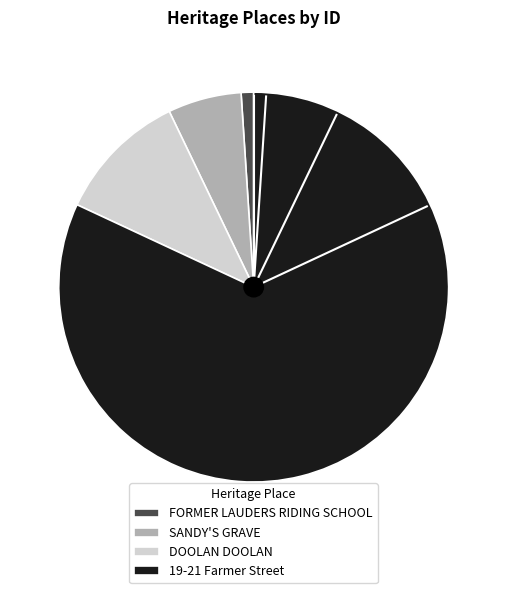

Is there a majority slice in this chart?

Yes